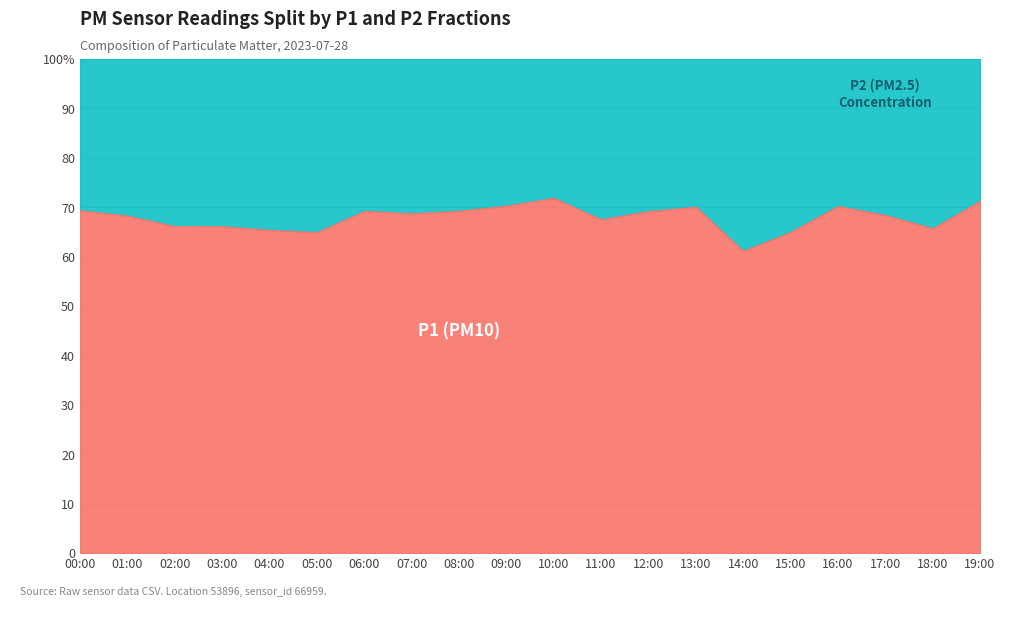

What are all the series names shown in the legend?

P1, P2